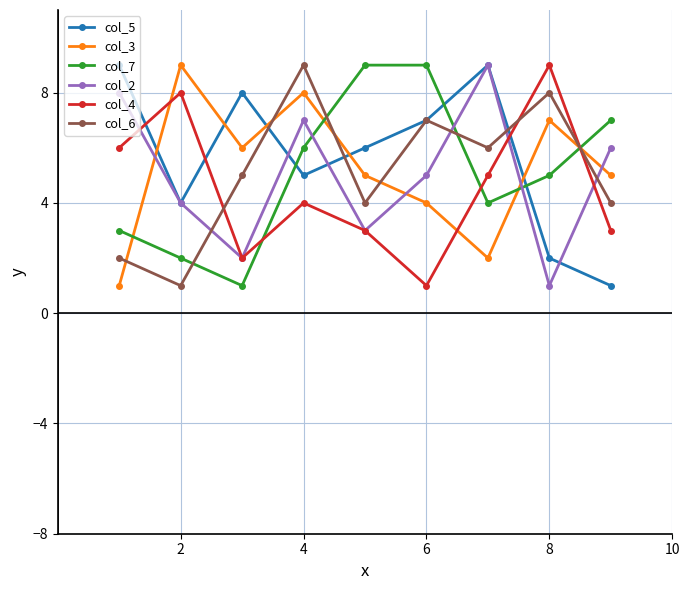

True or false: col_2 and col_3 intersect in this chart.

True